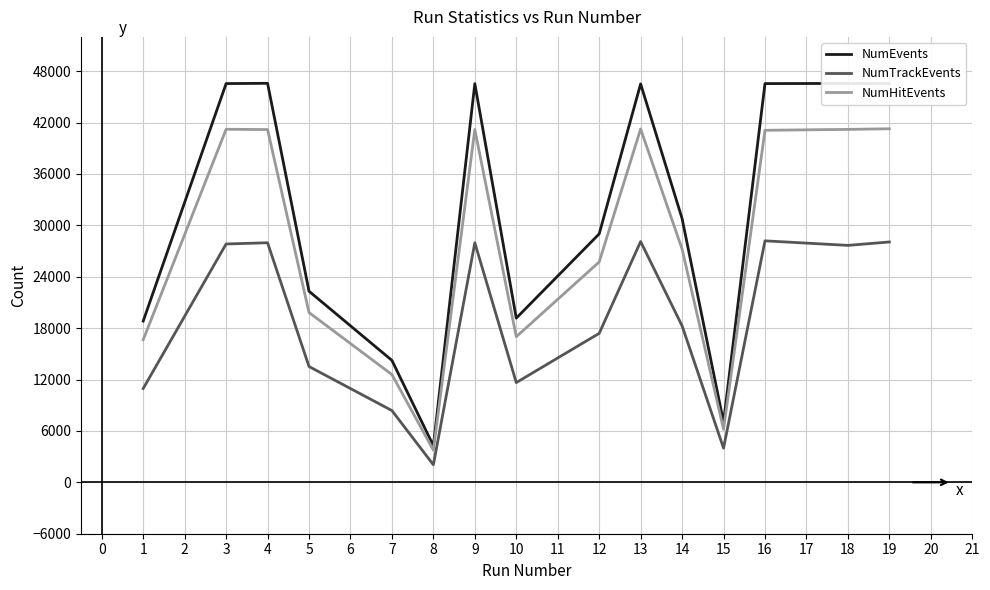

True or false: NumTrackEvents and NumHitEvents intersect in this chart.

False